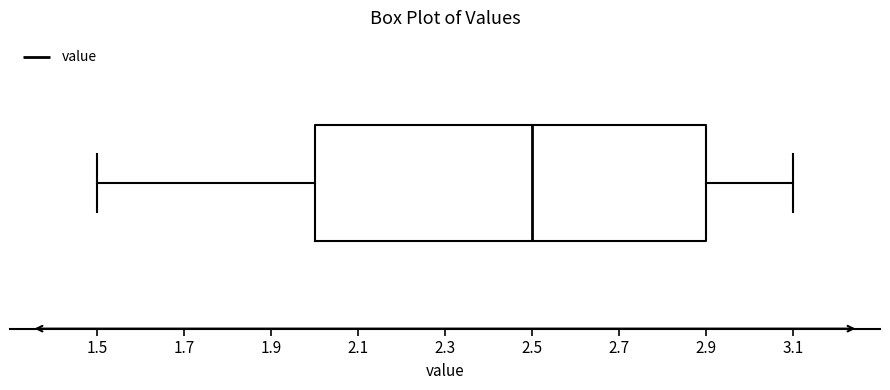

Read this box plot against the x-axis: the position of the median line, the range covered by the box, and the ends of both whiskers. The values are not printed on the chart, so give them approximately, as read against the axis.

median 2.5, box 2.0 to 2.9, whiskers 1.5 to 3.1